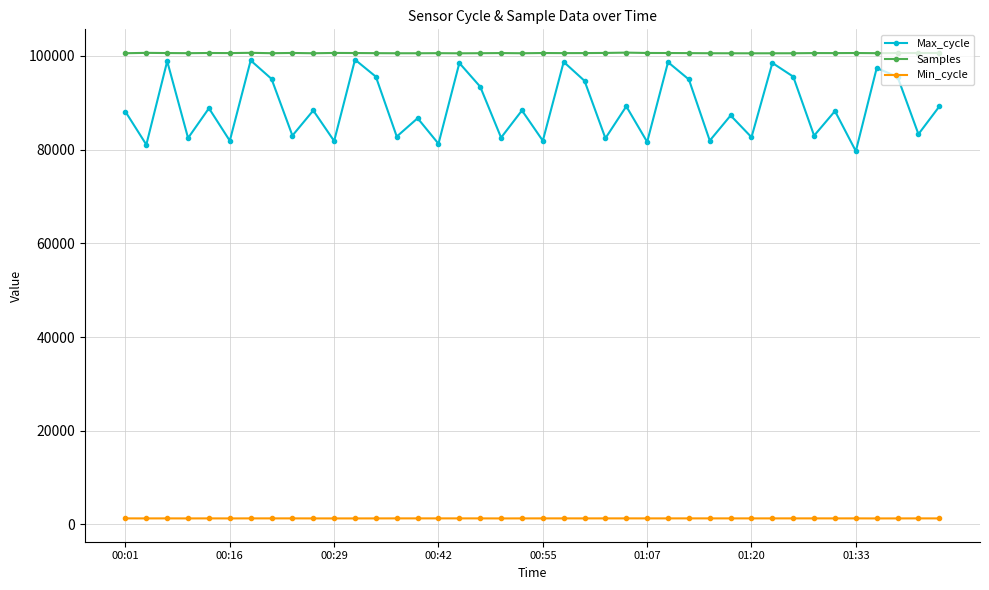

What is the value of the Samples point at the 3rd from the left?

100612